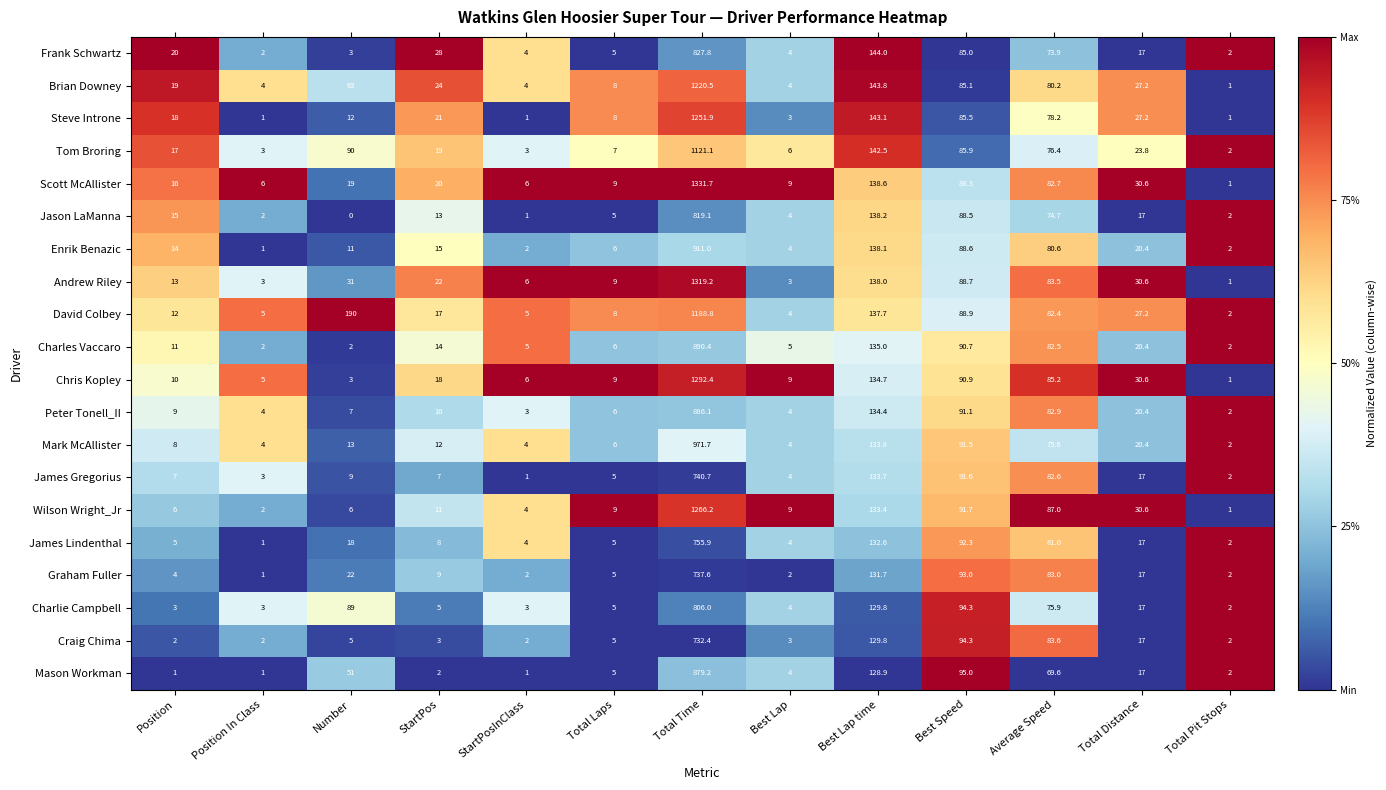

At which category does the chart reach its peak across all series?

Total Time